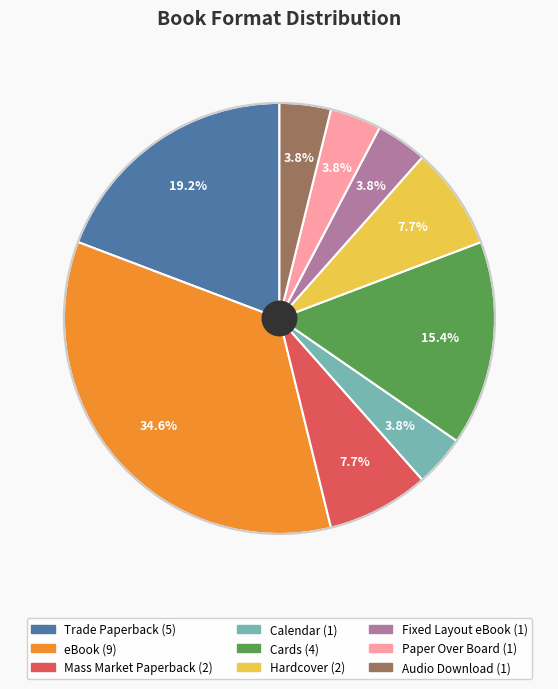

To the nearest percent, what is the difference between the largest and smallest slice percentages?

31%